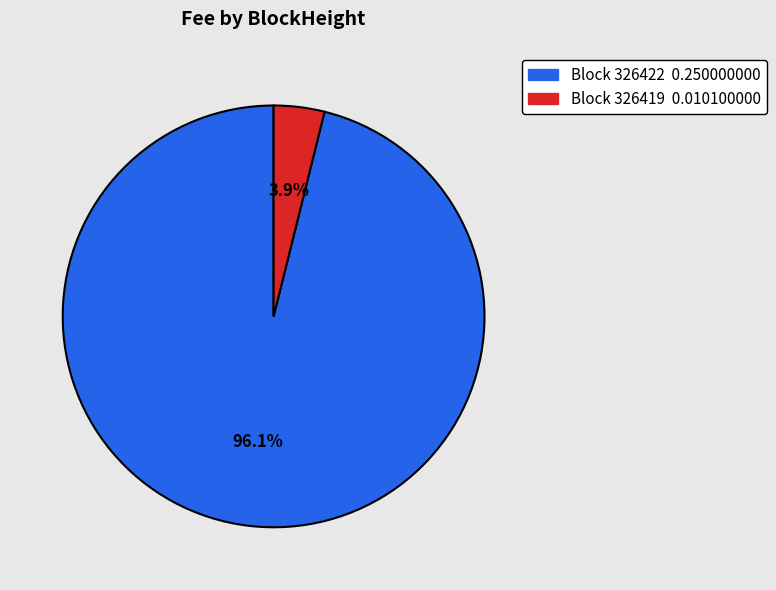

Is there any slice that represents more than half of the pie?

Yes